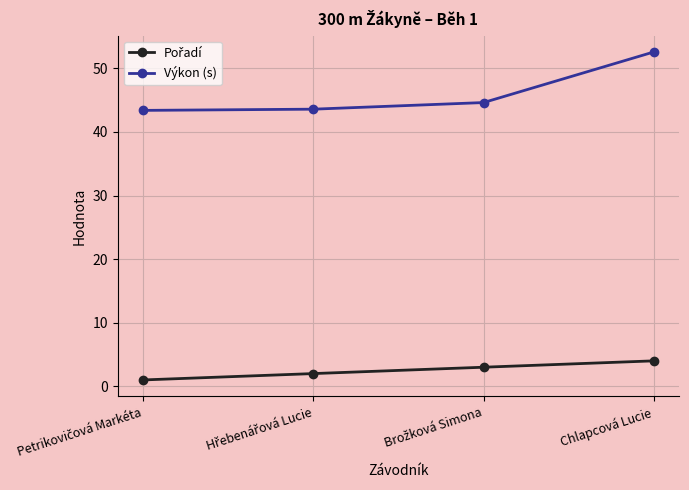

At which category does the chart reach its peak across all series?

Chlapcová Lucie